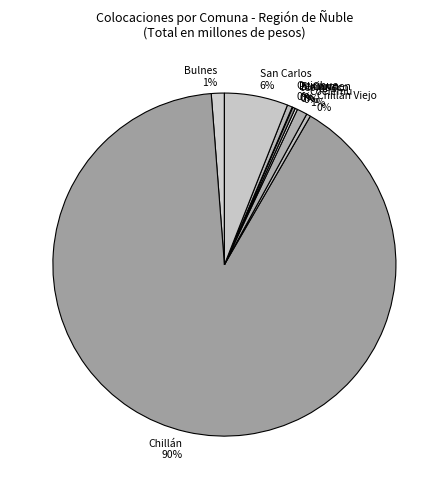

The Chillán 90% slice represents 78% of the pie. True or false?

False